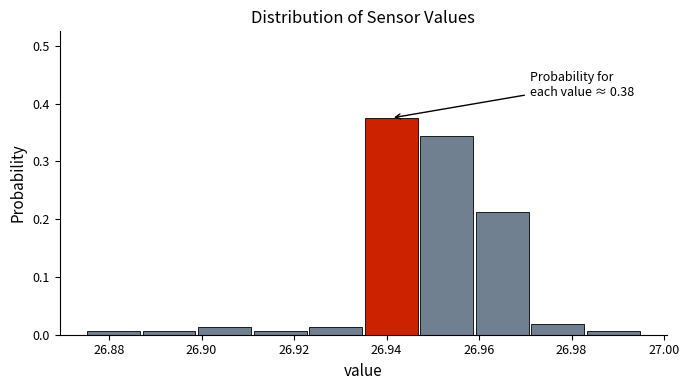

Over which range of the x-axis is the bar tallest?

26.935 to 26.947